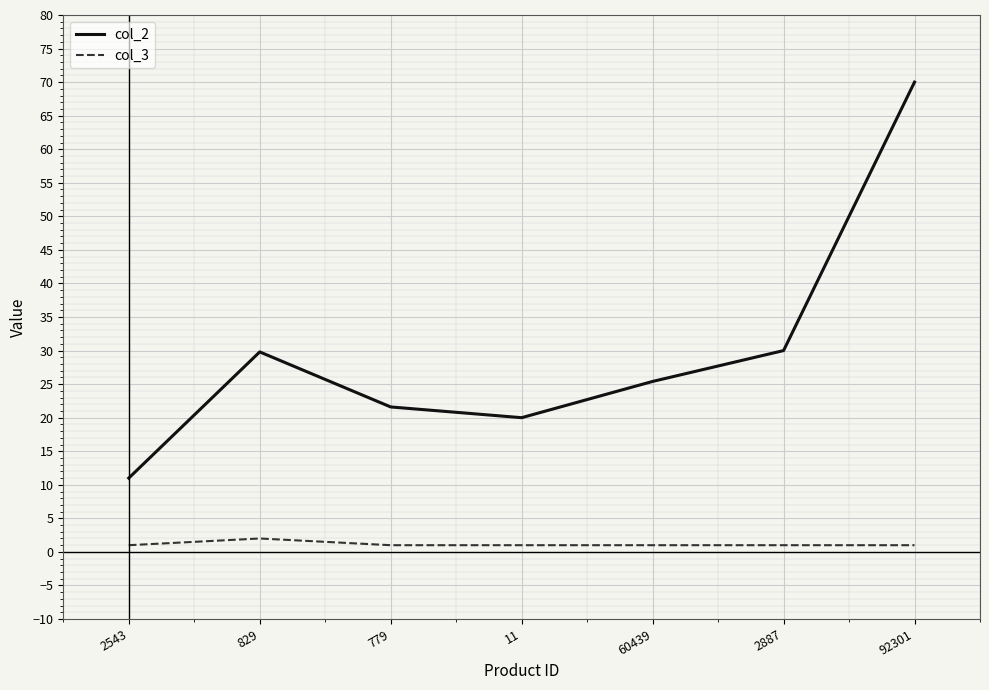

Is the value of col_3 at 779 greater than the value of col_2 at 92301?

No